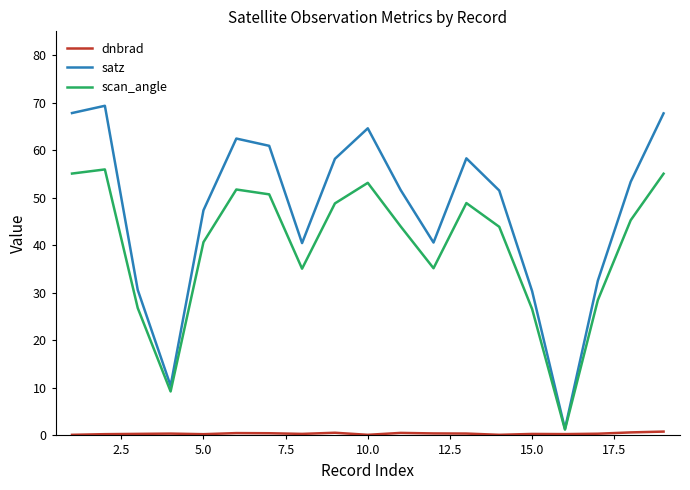

Which series has the widest spread of values?

satz